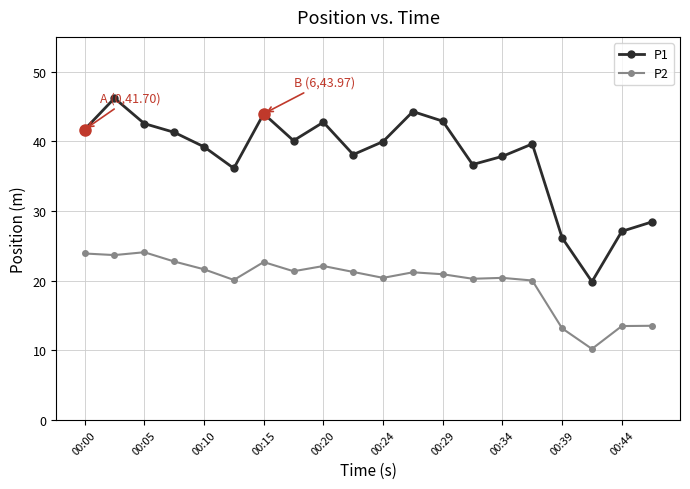

What is the difference between the second highest and second lowest values in the P1 series?

18.1